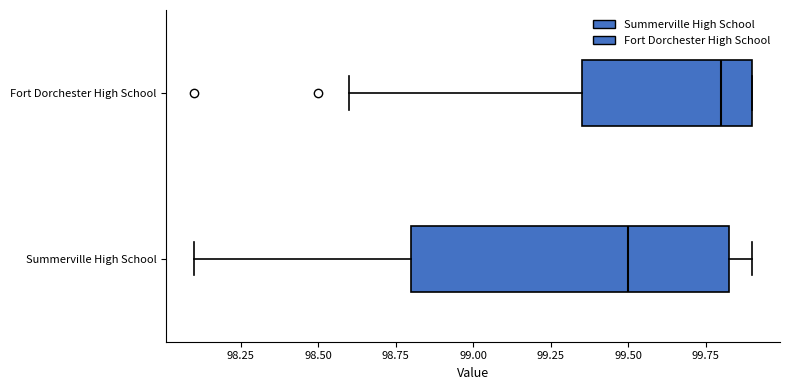

Reading bottom to top, transcribe this box plot: for each box, give where its median line is, the range the box spans, and where its two whiskers end, as read against the x-axis. The values are not printed on the chart, so give them approximately, as read against the axis.

Summerville High School: median 99.50, box 98.80 to 99.85, whiskers 98.10 to 99.90
Fort Dorchester High School: median 99.80, box 99.35 to 99.90, whiskers 98.60 to 99.90